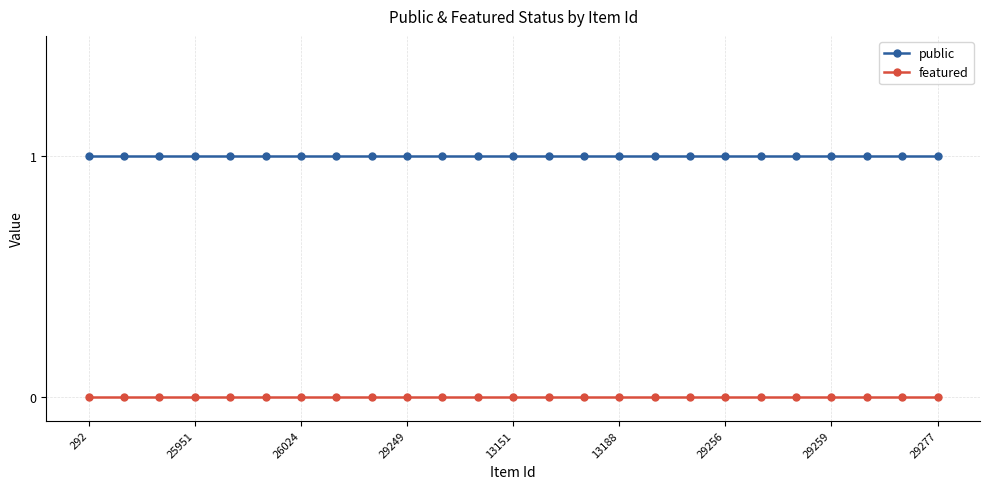

Which series has the largest total across all categories?

public